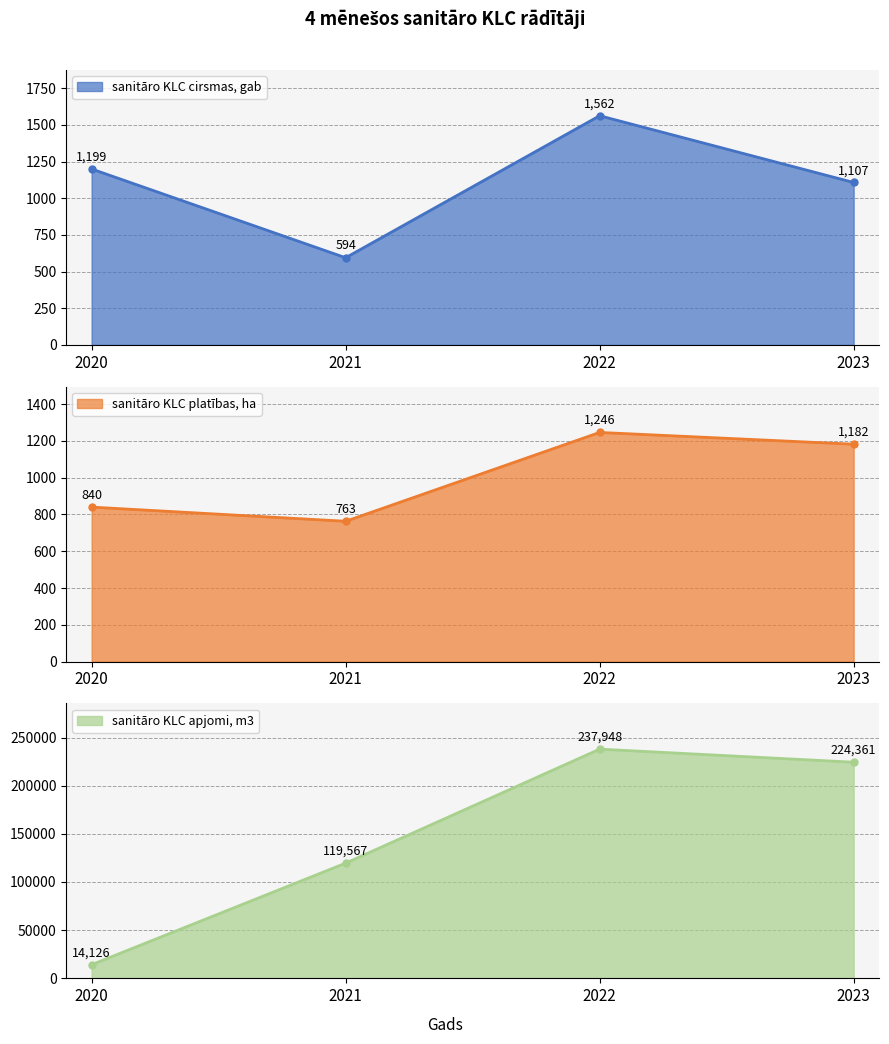

How many values in the sanitāro KLC platības, ha series exceed 1182?

1